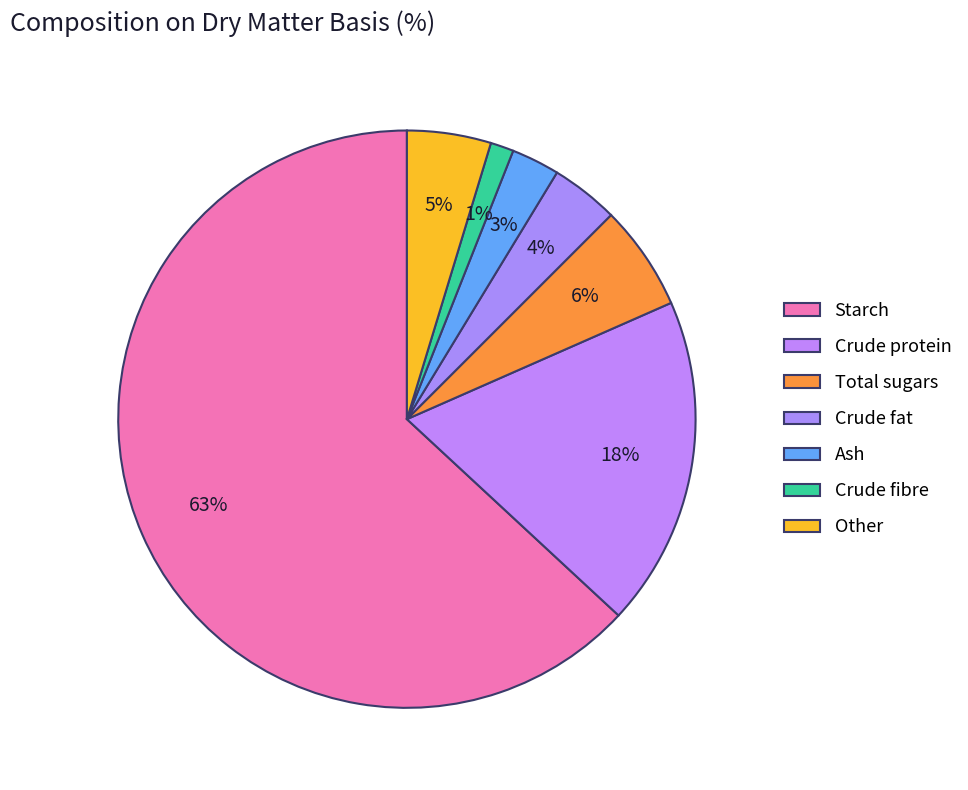

To the nearest percent, what is the difference between the largest and smallest slice percentages?

62%